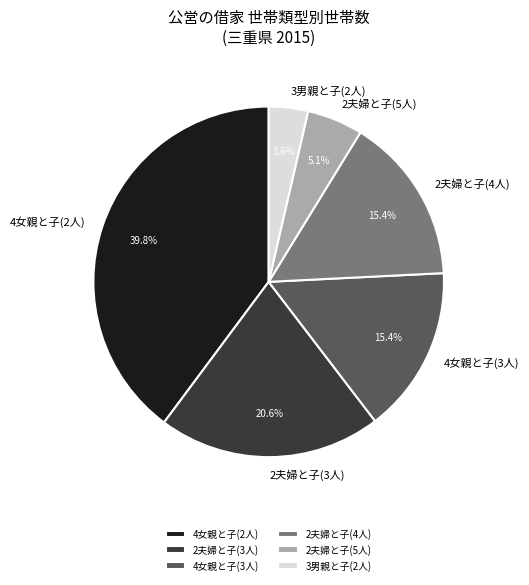

Which has a higher value, 2夫婦と子(4人) or 4女親と子(2人)?

4女親と子(2人)